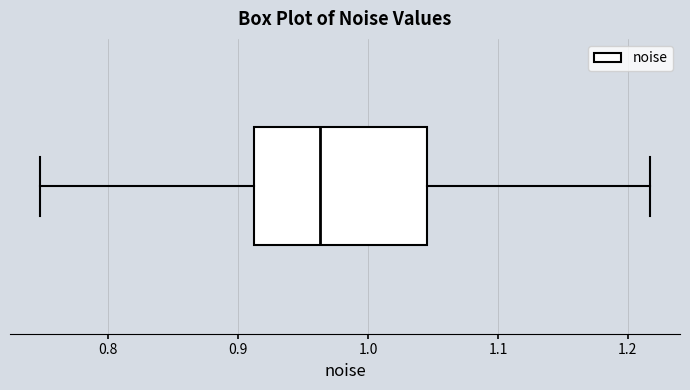

Where is the right edge of the box on the x-axis? The values are not printed on the chart, so give them approximately, as read against the axis.

1.05